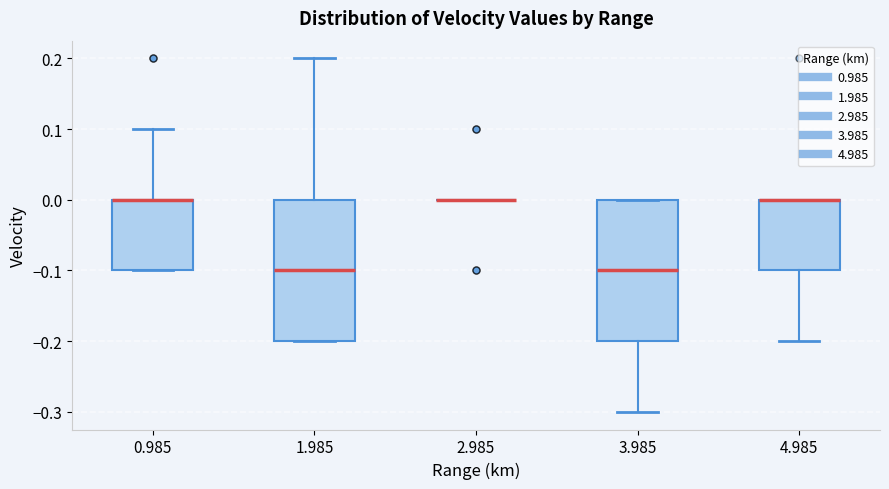

Where does the median line of the box at x = 1.985 sit on the y-axis? The values are not printed on the chart, so give them approximately, as read against the axis.

-0.1